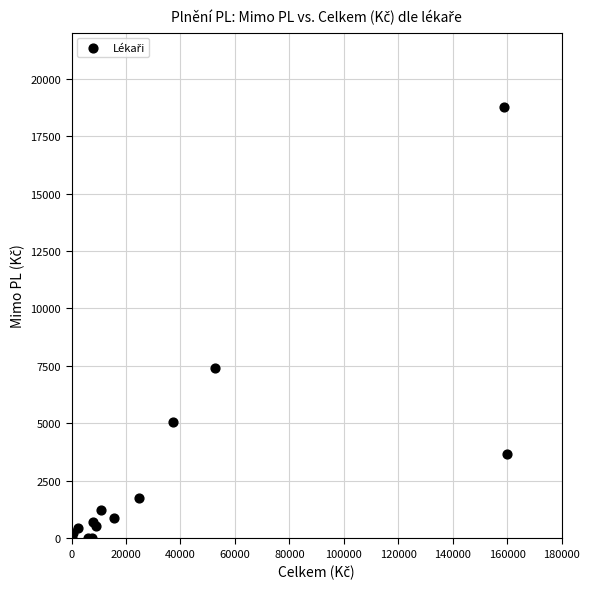

What Y value in the scatter plot is closest to 9374?

7420.9